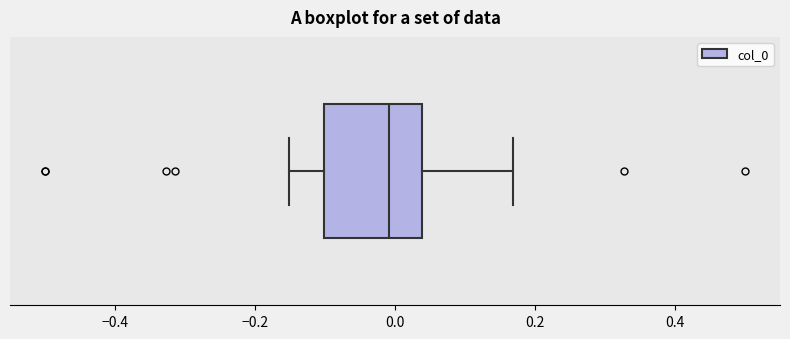

Read this box plot against the x-axis: the position of the median line, the range covered by the box, and the ends of both whiskers. The values are not printed on the chart, so give them approximately, as read against the axis.

median 0.00, box -0.10 to 0.04, whiskers -0.16 to 0.16